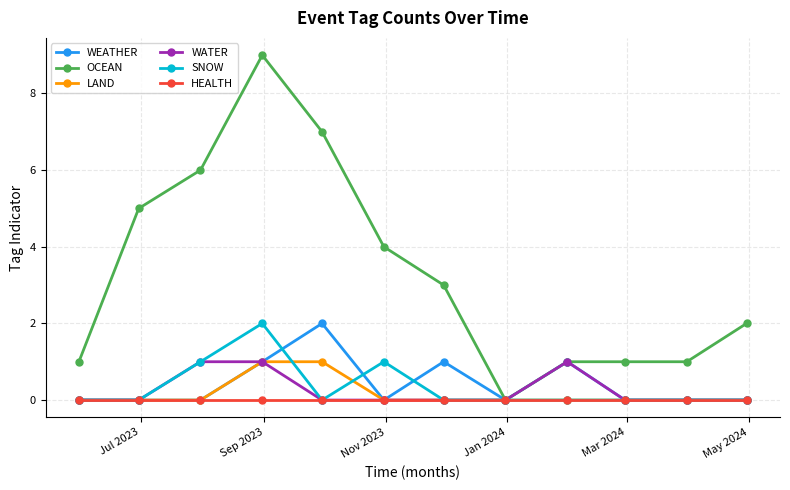

Reading right to left, what are all the values shown in this chart?

WEATHER: 0	0	0	1	0	1	0	2	1	0	0	0
OCEAN: 2	1	1	1	0	3	4	7	9	6	5	1
LAND: 0	0	0	0	0	0	0	1	1	0	0	0
WATER: 0	0	0	1	0	0	0	0	1	1	0	0
SNOW: 0	0	0	0	0	0	1	0	2	1	0	0
HEALTH: 0	0	0	0	0	0	0	0	0	0	0	0